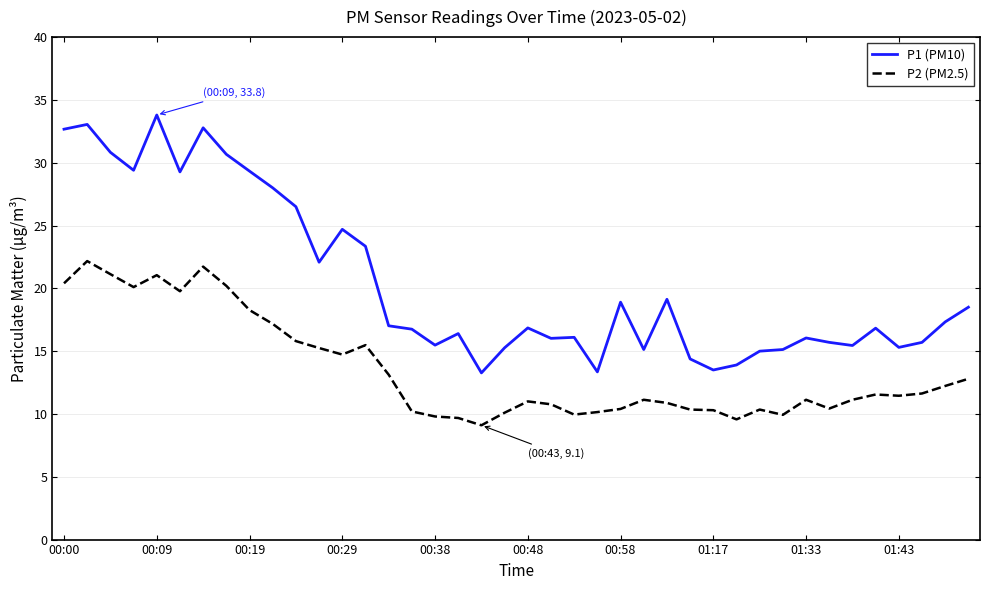

What is the minimum value shown in the chart?

9.1